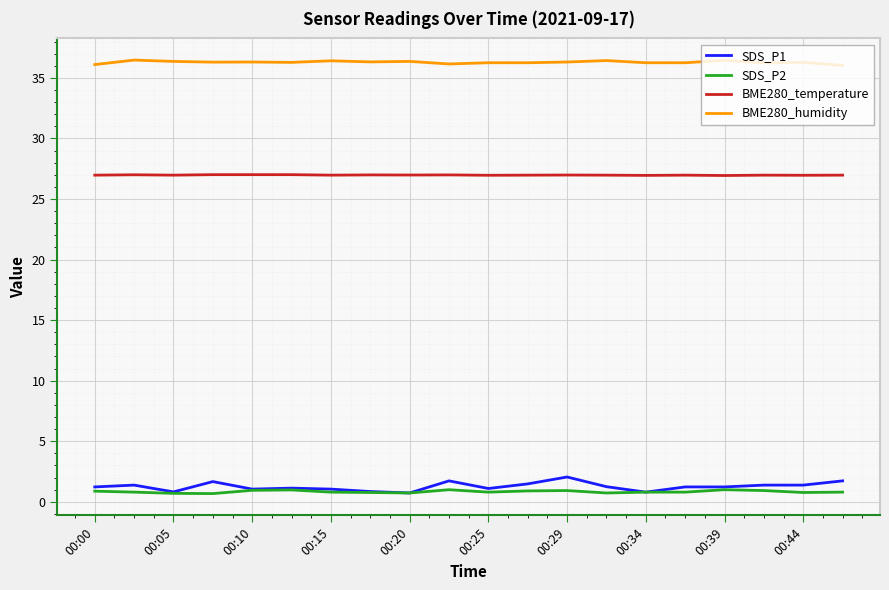

Which series has the widest spread of values?

SDS_P1